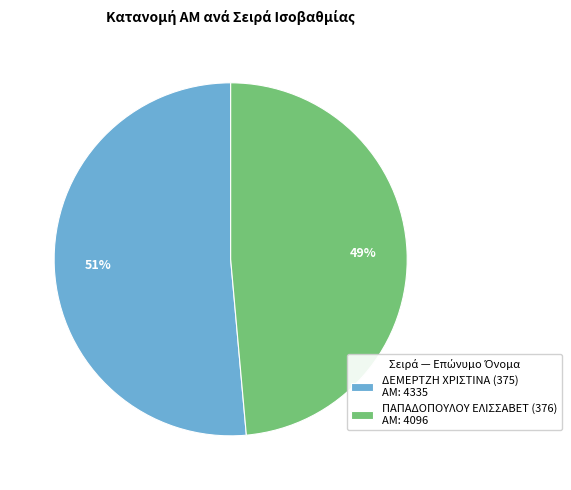

Between ΔΕΜΕΡΤΖΗ ΧΡΙΣΤΙΝΑ (375) ΑΜ: 4335 and ΠΑΠΑΔΟΠΟΥΛΟΥ ΕΛΙΣΣΑΒΕΤ (376) ΑΜ: 4096, which is larger?

ΔΕΜΕΡΤΖΗ ΧΡΙΣΤΙΝΑ (375) ΑΜ: 4335